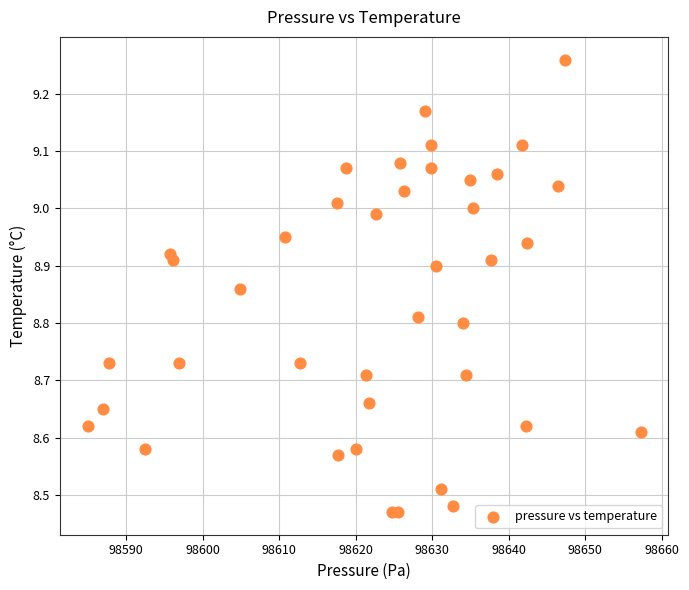

What is the range of X values (max minus min)?

72.3